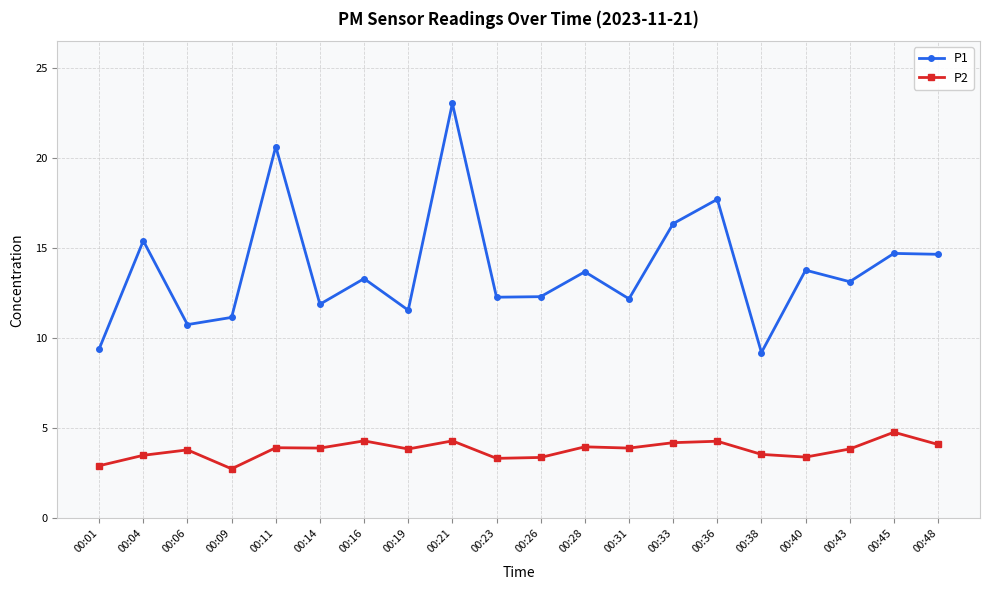

Is it true that P2 equals 4.3 at 00:16?

True